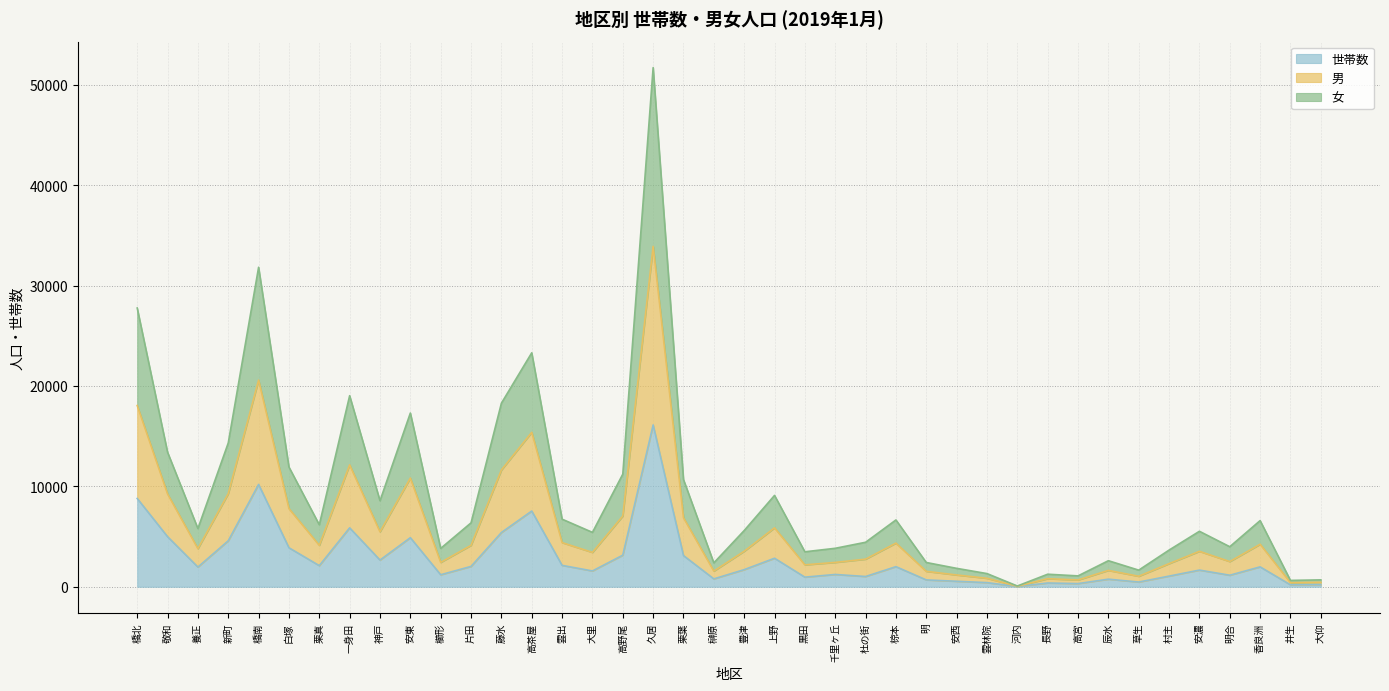

At which category does 男 reach its first local valley?

養正